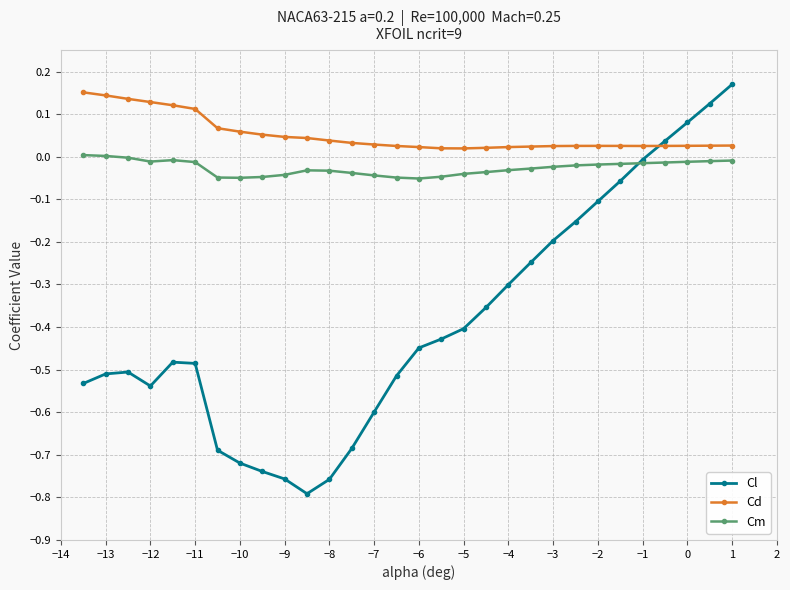

True or false: Cm and Cd intersect in this chart.

False